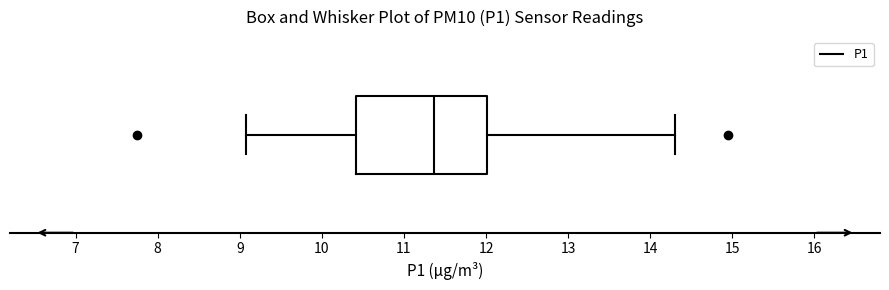

Read this box plot against the x-axis: the position of the median line, the range covered by the box, and the ends of both whiskers. The values are not printed on the chart, so give them approximately, as read against the axis.

median 11.4, box 10.4 to 12.0, whiskers 9.1 to 14.3